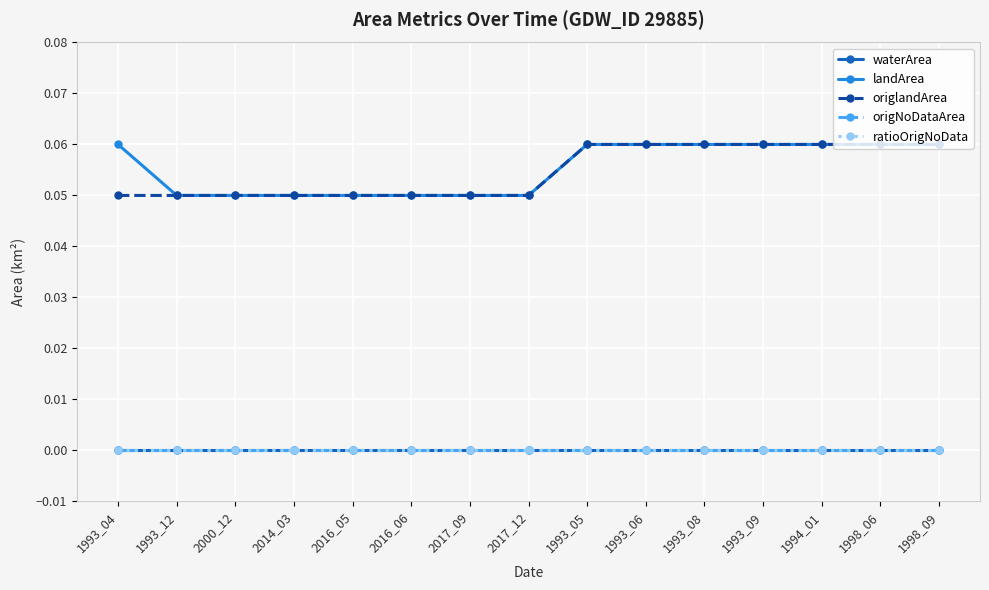

Does the chart have visible grid lines?

Yes